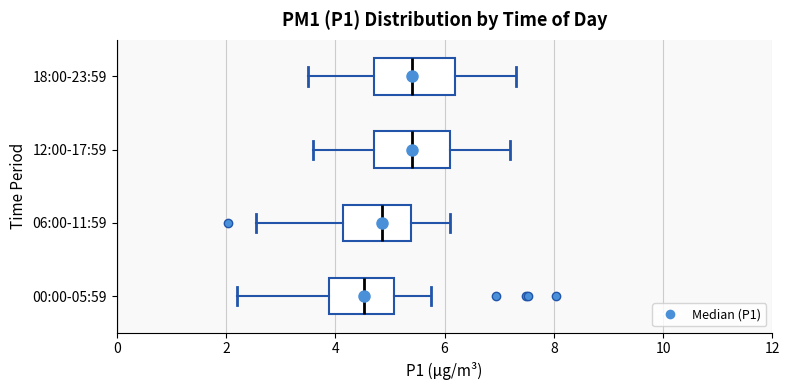

Where does the median line of the box for 06:00-11:59 sit on the x-axis? The values are not printed on the chart, so give them approximately, as read against the axis.

4.8